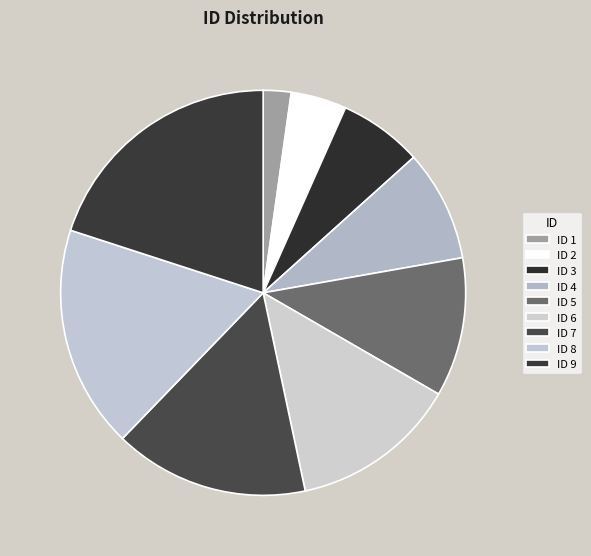

Does ID 9 account for over 50% of the chart?

No